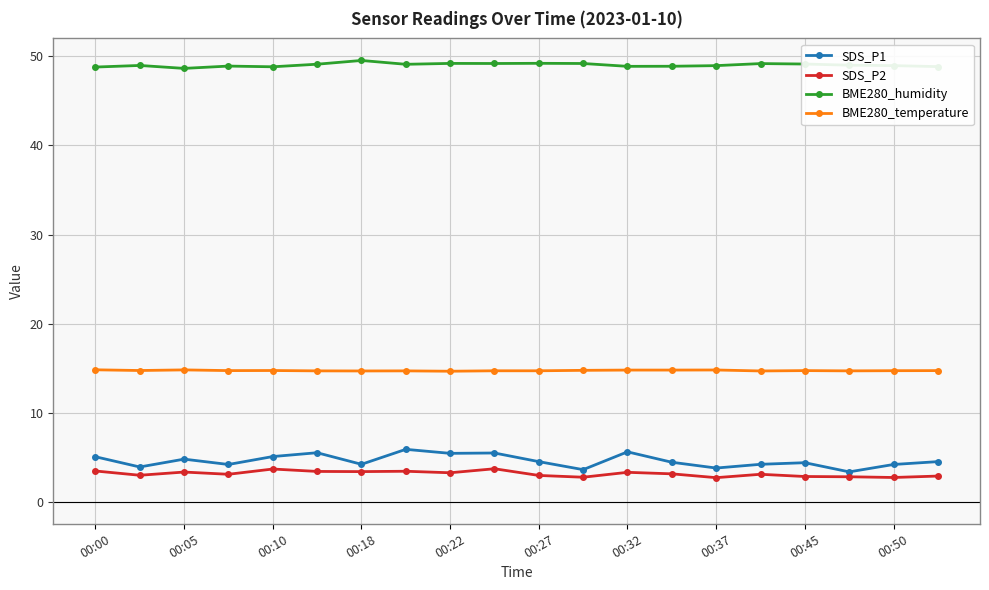

At how many categories does at least one series exceed 10?

20